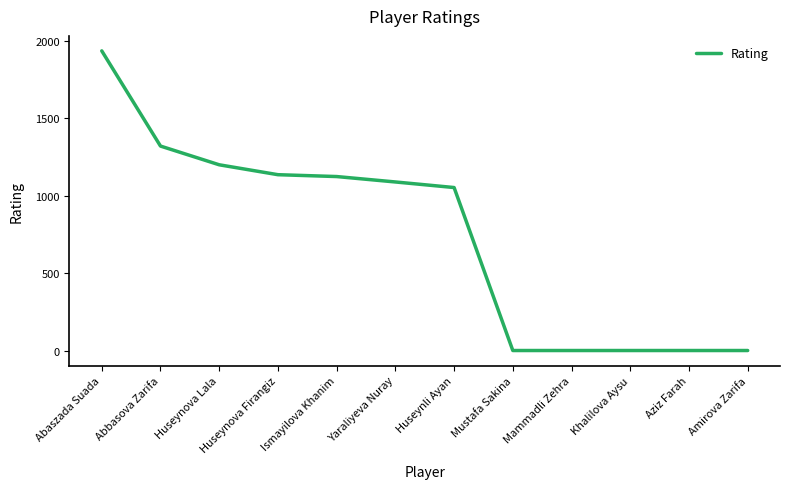

Does the chart display data point markers on the line(s)?

No